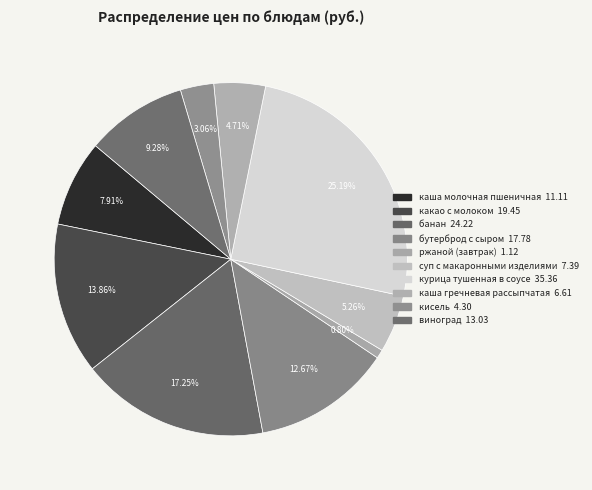

How many segments does this pie chart have?

10